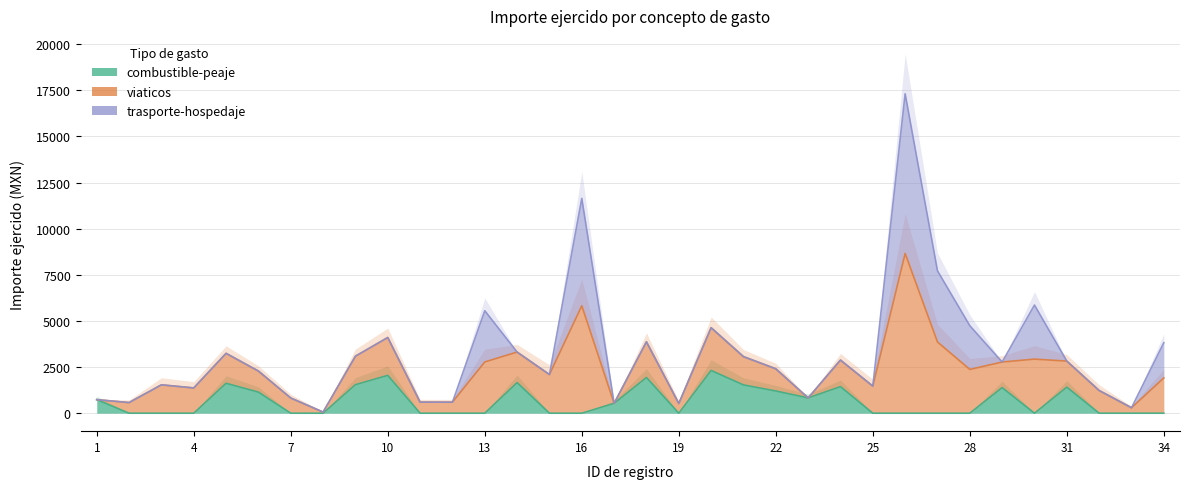

How many values in the viaticos series exceed 2772?

16